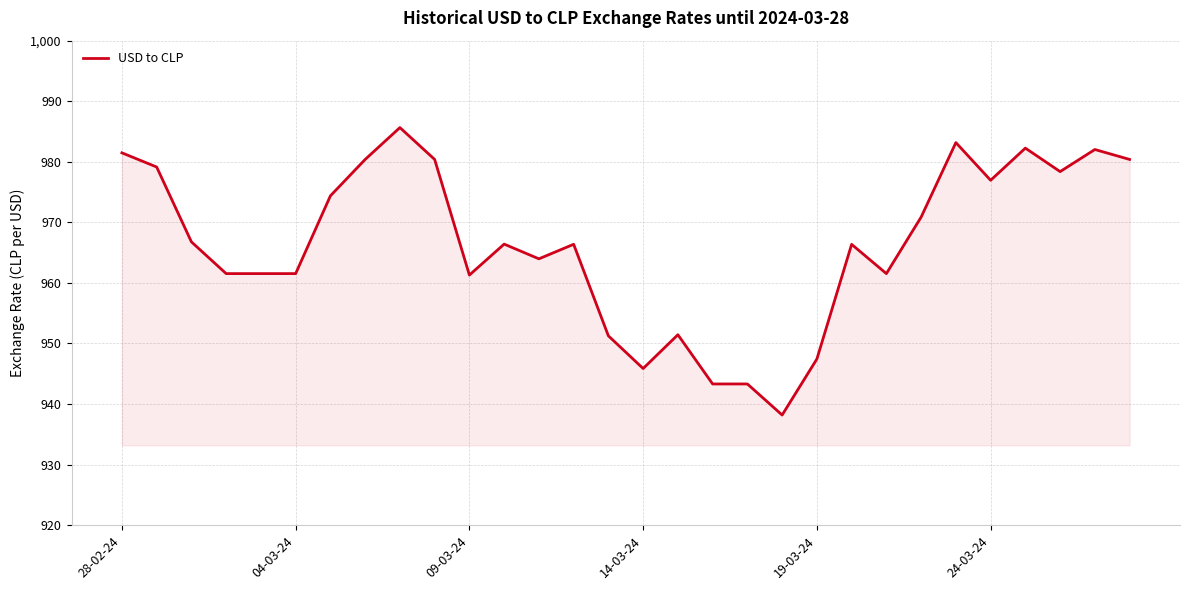

What is the difference between the maximum and minimum values?

47.5